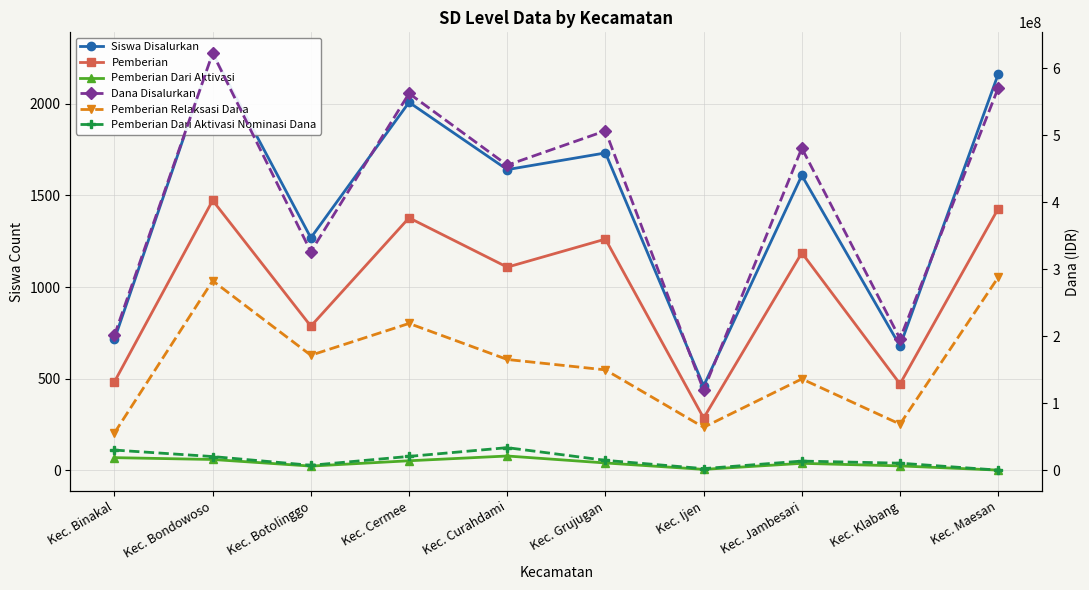

What is the difference between the maximum and minimum values in the Siswa Disalurkan series?

1815